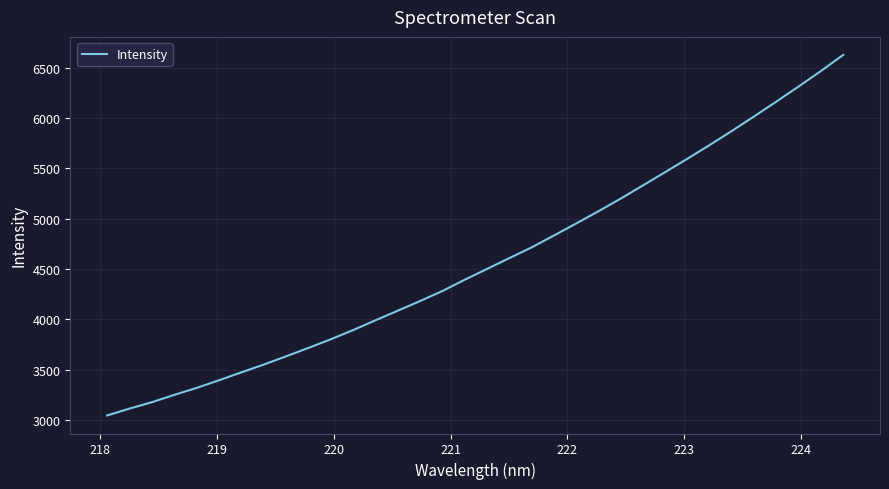

What is the greatest value displayed?

6629.3